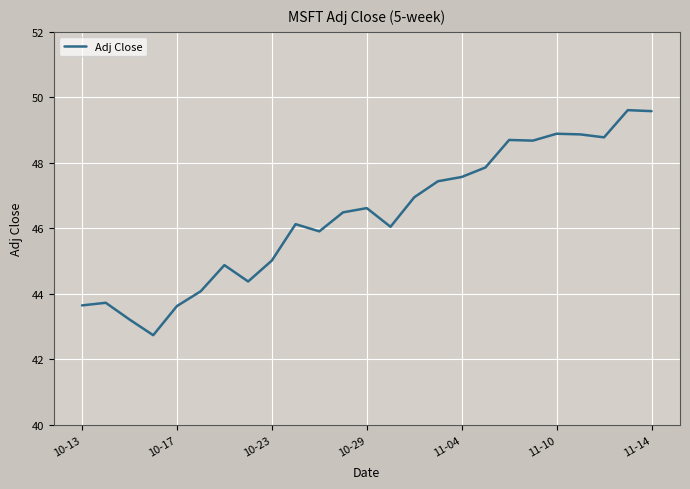

What is the difference between the second highest and minimum values?

6.8